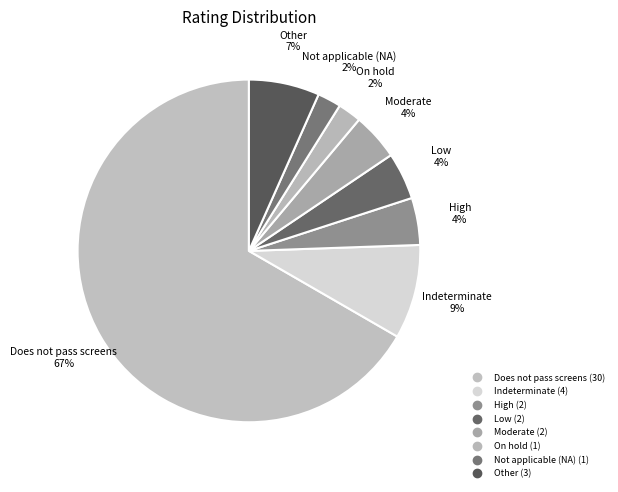

How many segments does this pie chart have?

8